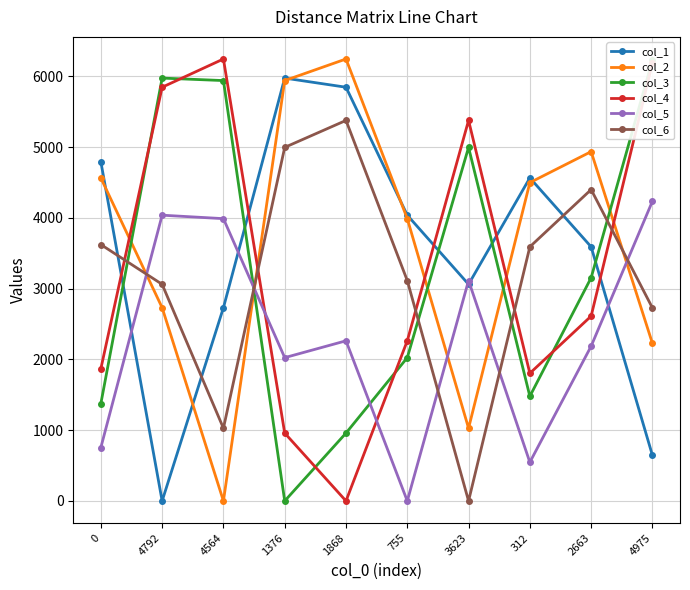

How many lines are shown in the chart?

6